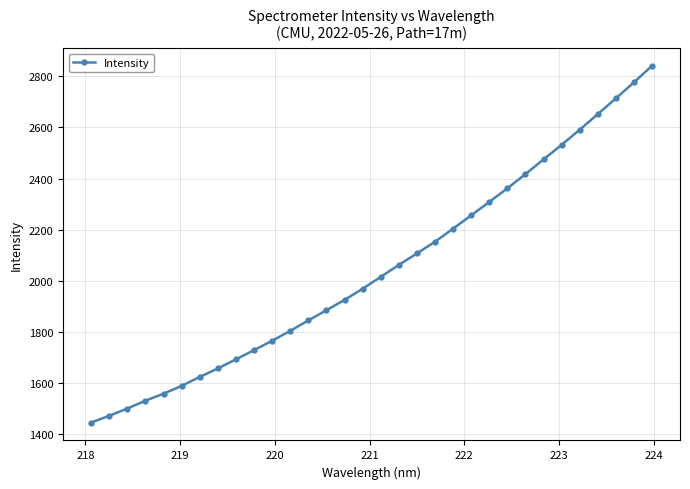

What is the greatest value displayed?

2840.9